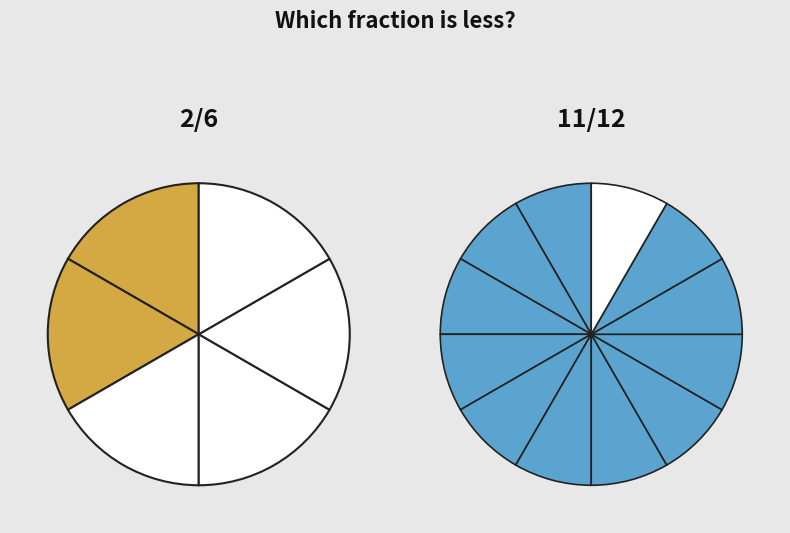

Does 6 account for over 50% of the chart?

No